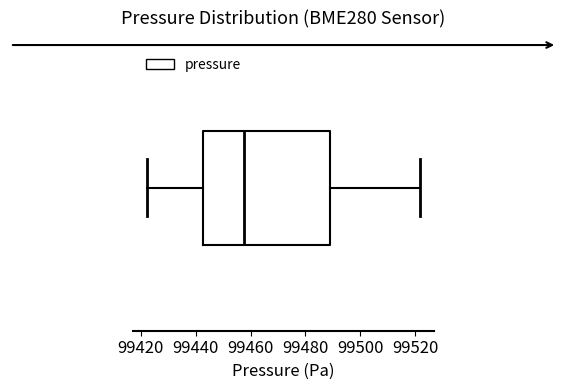

Transcribe this box plot: give where the median line is, the range the box spans, and where the two whiskers end, as read against the x-axis. The values are not printed on the chart, so give them approximately, as read against the axis.

median 99458, box 99442 to 99490, whiskers 99422 to 99522